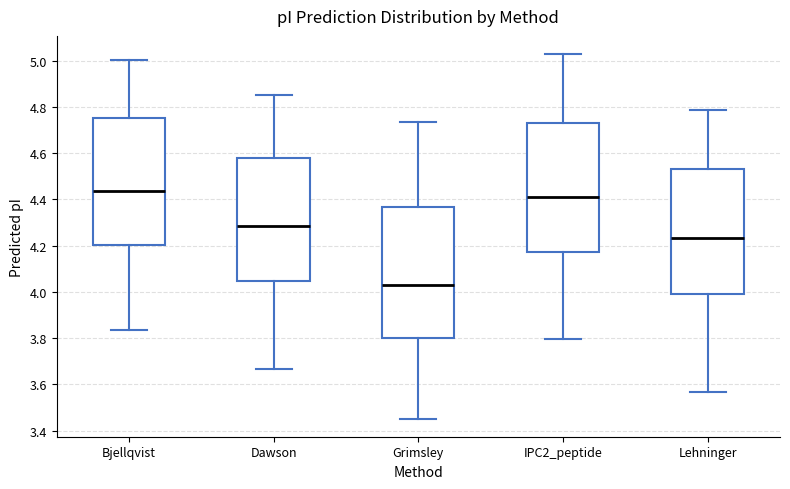

Reading left to right, read every box against the y-axis: the position of its median line, the range the box covers, and the ends of its whiskers. The values are not printed on the chart, so give them approximately, as read against the axis.

Bjellqvist: median 4.44, box 4.20 to 4.76, whiskers 3.84 to 5.00
Dawson: median 4.28, box 4.04 to 4.58, whiskers 3.66 to 4.86
Grimsley: median 4.04, box 3.80 to 4.36, whiskers 3.46 to 4.74
IPC2_peptide: median 4.42, box 4.18 to 4.74, whiskers 3.80 to 5.02
Lehninger: median 4.24, box 4.00 to 4.52, whiskers 3.56 to 4.78